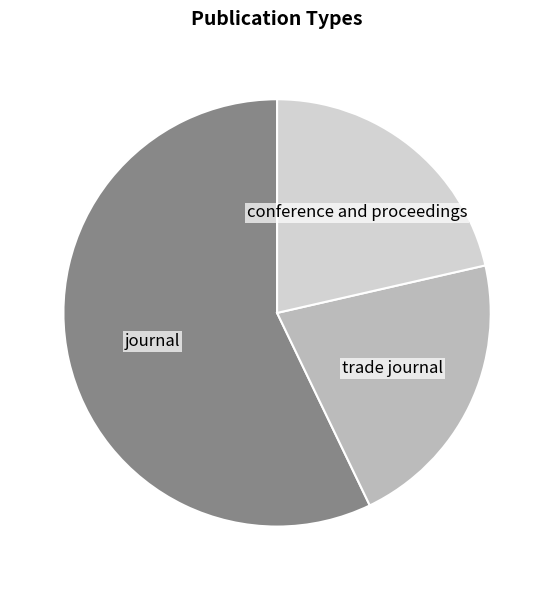

Does journal represent more than half of the total?

Yes